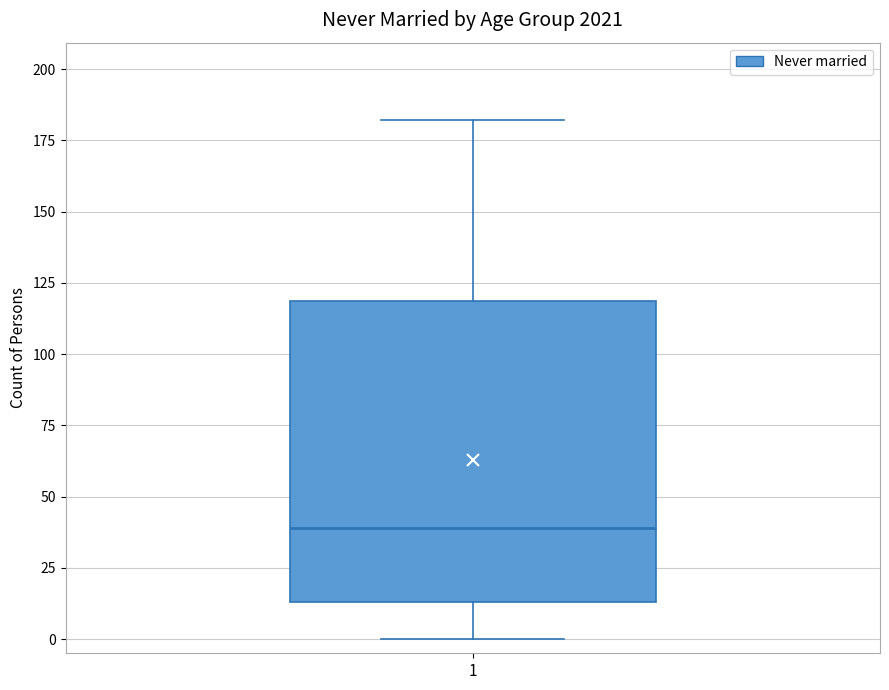

Transcribe this box plot: give where the median line is, the range the box spans, and where the two whiskers end, as read against the y-axis. The values are not printed on the chart, so give them approximately, as read against the axis.

median 40, box 15 to 120, whiskers 0 to 180